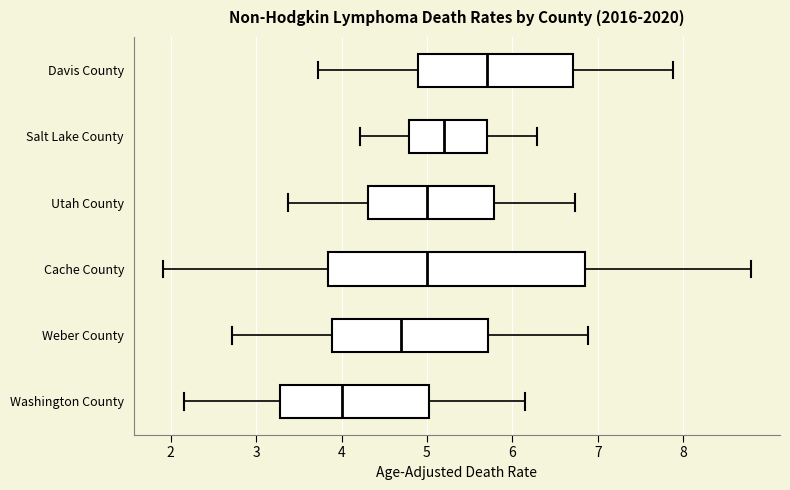

Where does the median line of the box for Weber County sit on the x-axis? The values are not printed on the chart, so give them approximately, as read against the axis.

4.7